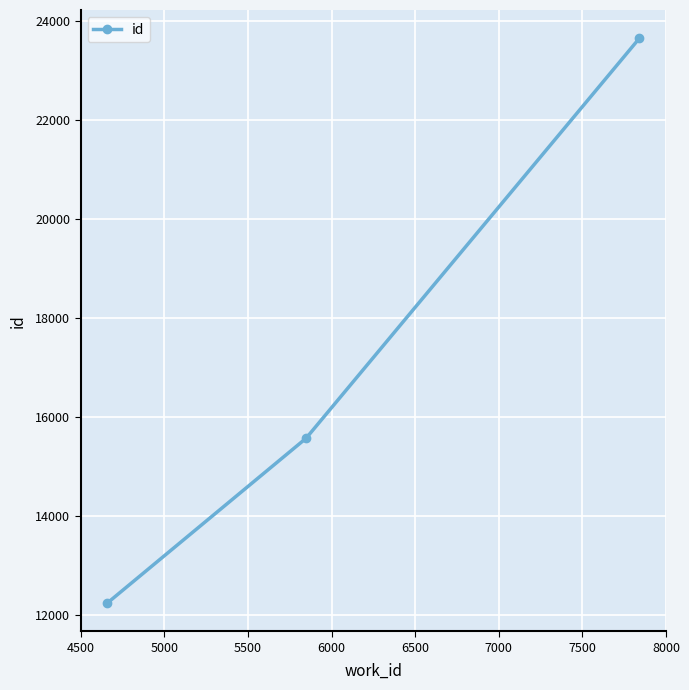

What is the average value?

17162